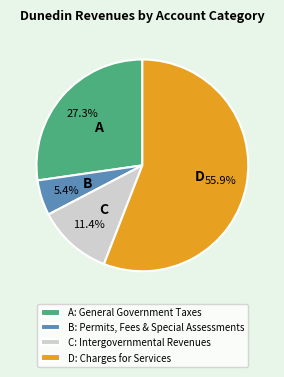

How many segments does this pie chart have?

4